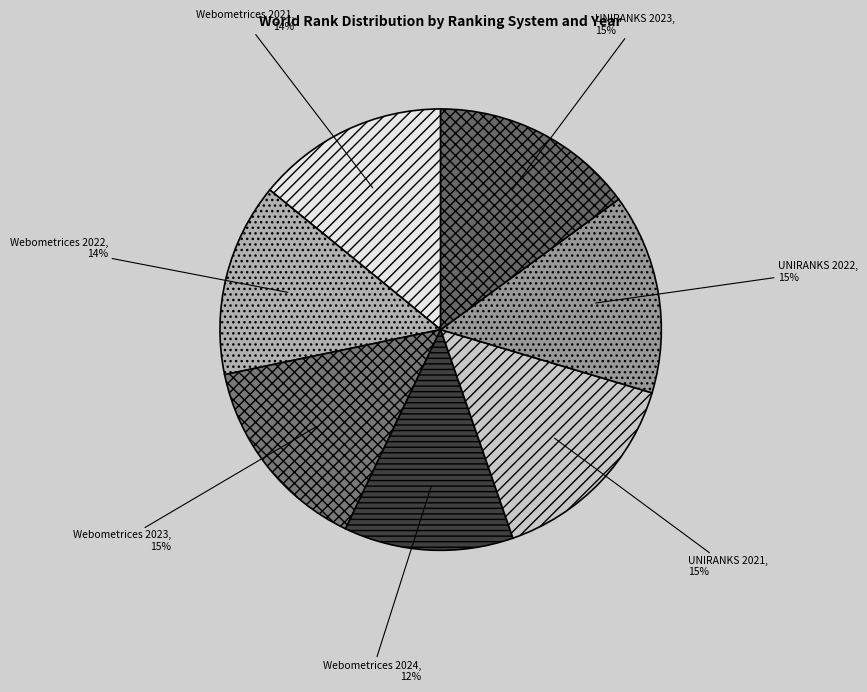

Count the number of slices in the pie.

7